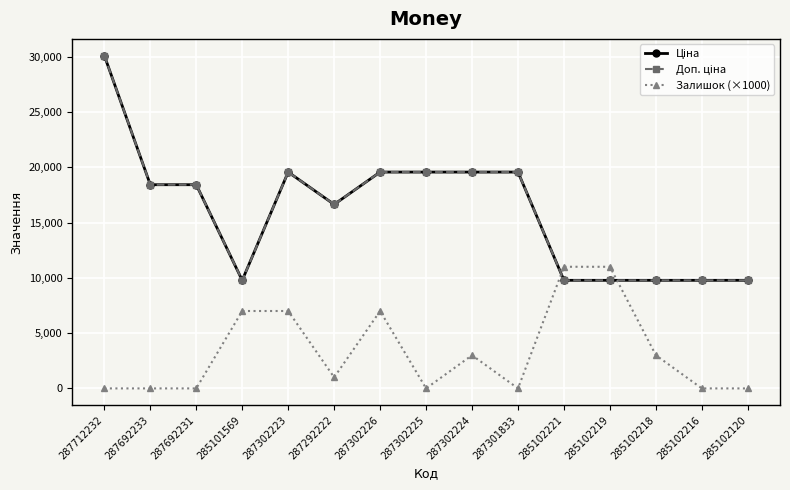

Read the Ціна value at 285102221.

9775.5